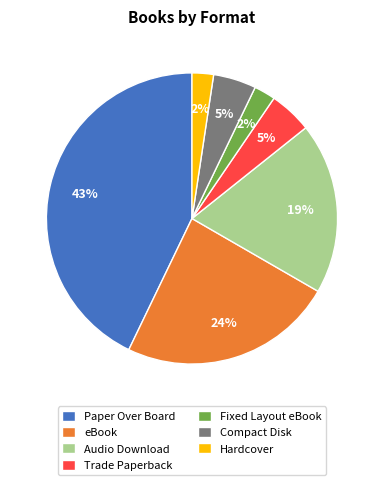

Does Trade Paperback account for over 50% of the chart?

No